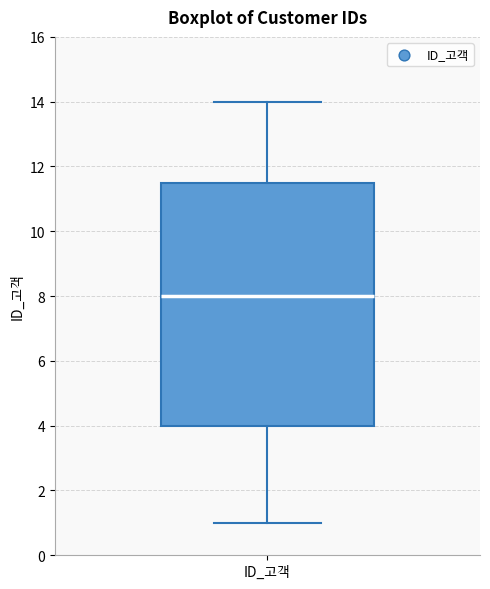

Transcribe this box plot: give where the median line is, the range the box spans, and where the two whiskers end, as read against the y-axis. The values are not printed on the chart, so give them approximately, as read against the axis.

median 8.0, box 4.0 to 11.6, whiskers 1.0 to 14.0